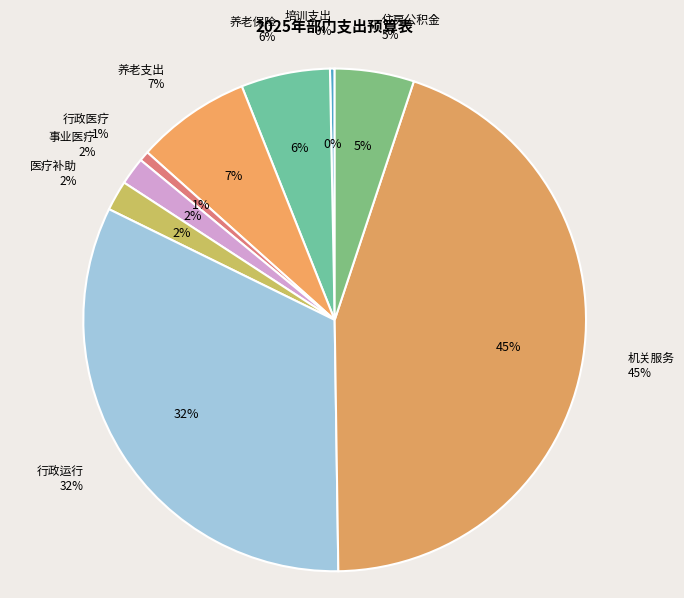

What is the largest slice in the pie chart?

机关服务